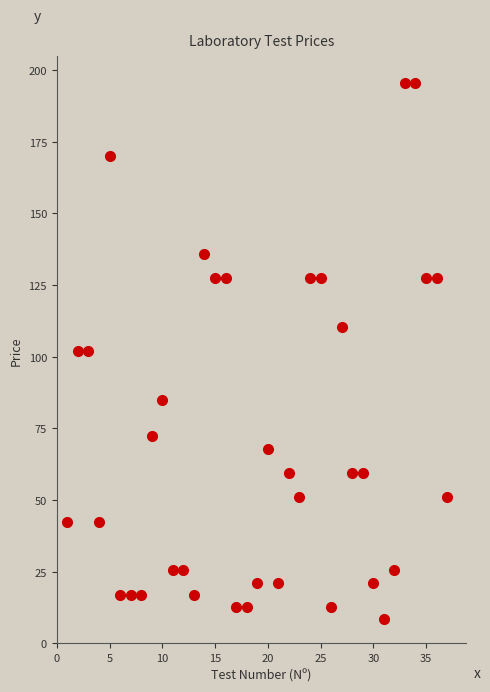

What is the range of X values (max minus min)?

36.0